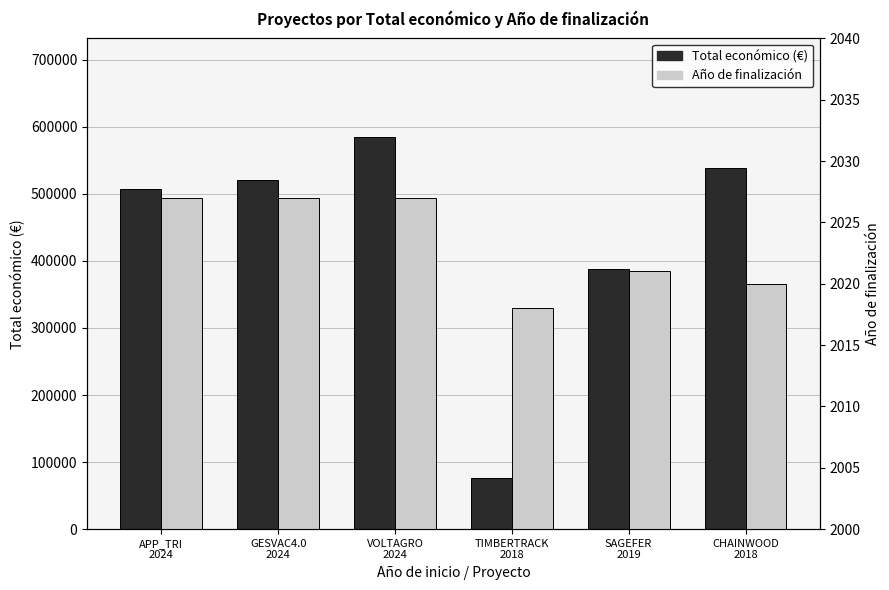

Between SAGEFER
2019 and CHAINWOOD
2018, which series saw the biggest shift?

Total económico (€)